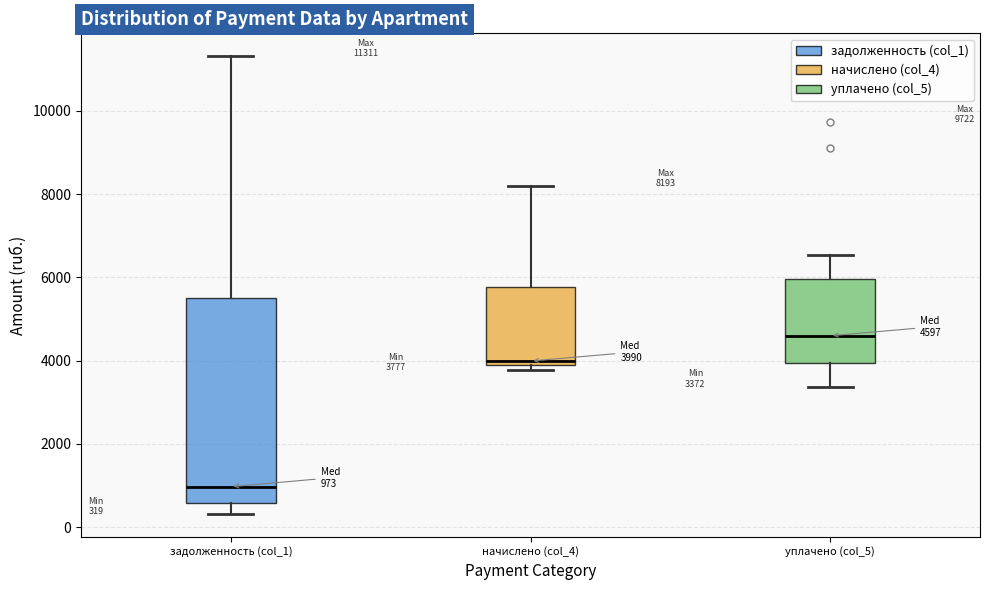

Which box is the tallest, from its lower edge to its upper edge?

задолженность (col_1)